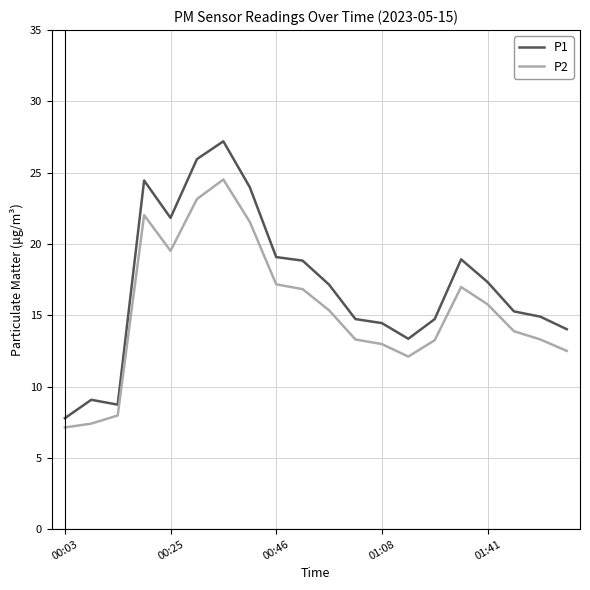

What is the difference between the maximum and minimum values in the P1 series?

19.4